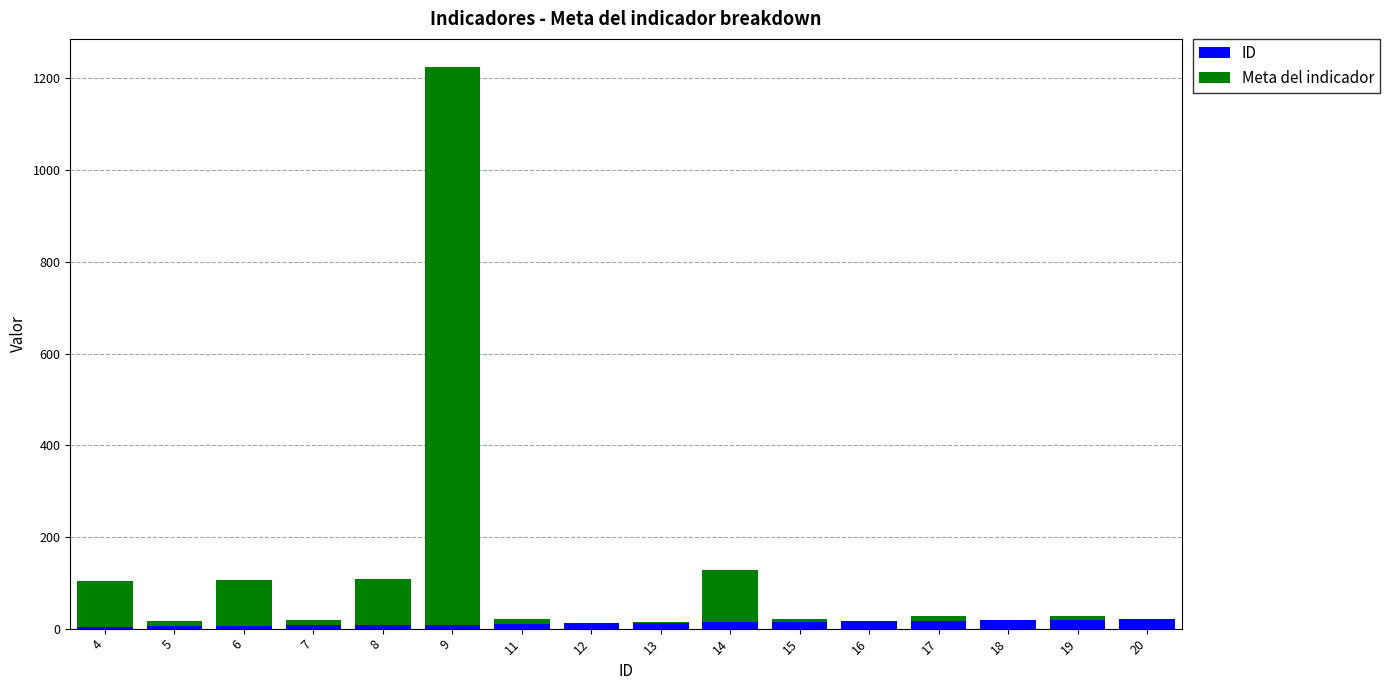

What is the sum of all ID values?

194